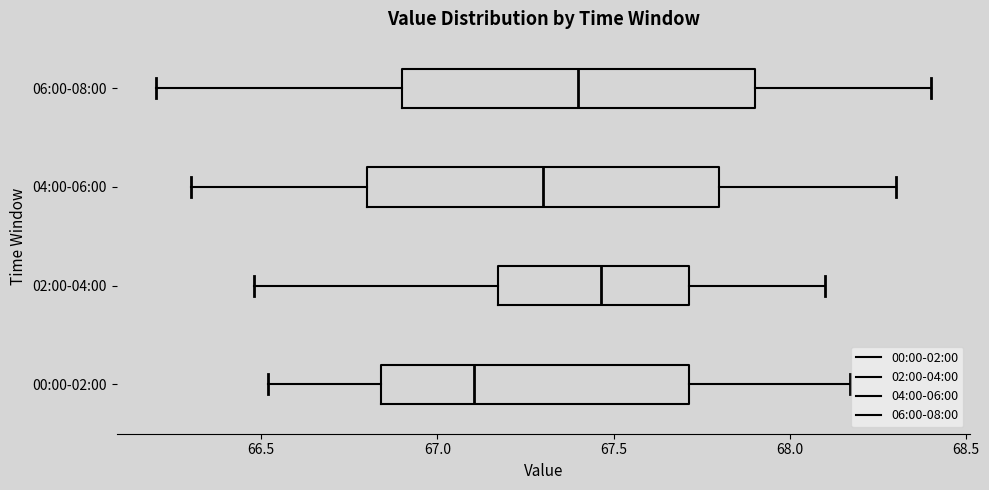

Which box's median line is the furthest to the right?

02:00-04:00